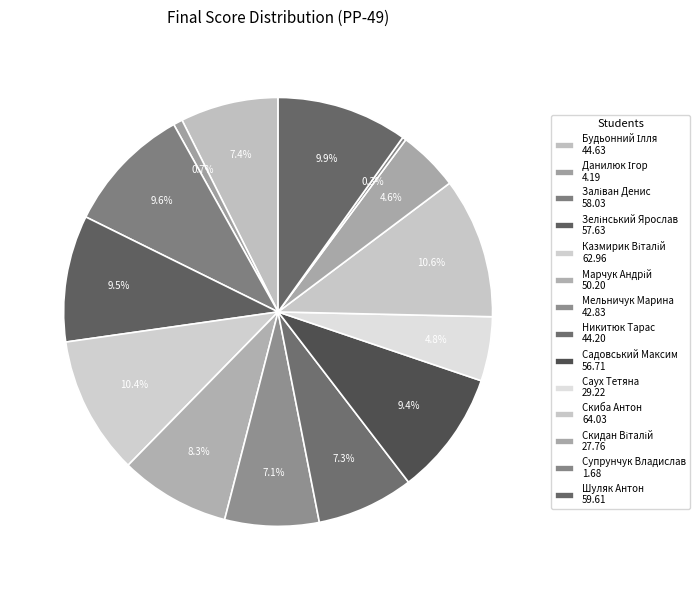

Is it true that Данилюк Ігор is 1% of the pie?

True